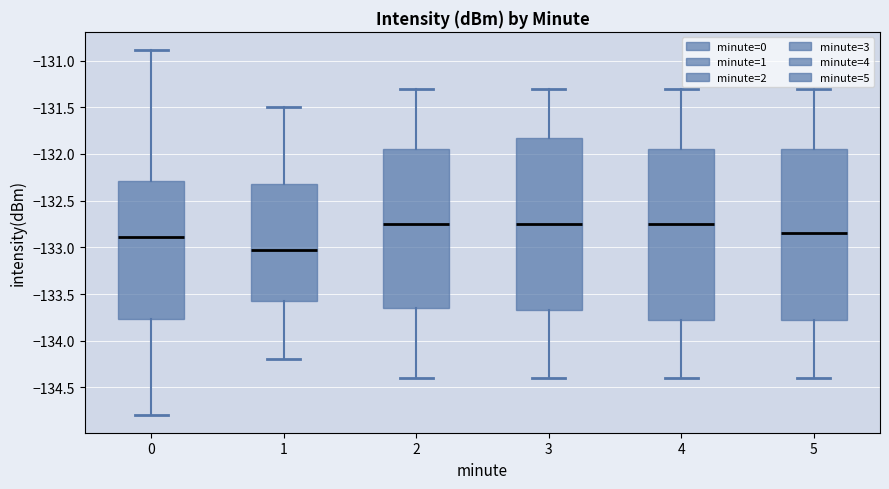

Reading left to right, read every box against the y-axis: the position of its median line, the range the box covers, and the ends of its whiskers. The values are not printed on the chart, so give them approximately, as read against the axis.

0: median -132.90, box -133.75 to -132.30, whiskers -134.80 to -130.90
1: median -133.05, box -133.55 to -132.30, whiskers -134.20 to -131.50
2: median -132.75, box -133.65 to -131.95, whiskers -134.40 to -131.30
3: median -132.75, box -133.65 to -131.80, whiskers -134.40 to -131.30
4: median -132.75, box -133.75 to -131.95, whiskers -134.40 to -131.30
5: median -132.85, box -133.75 to -131.95, whiskers -134.40 to -131.30